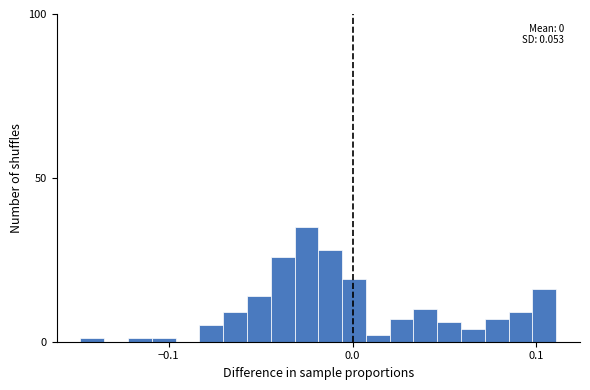

Read against the x-axis, roughly where is the centre of the tallest bar?

-0.03